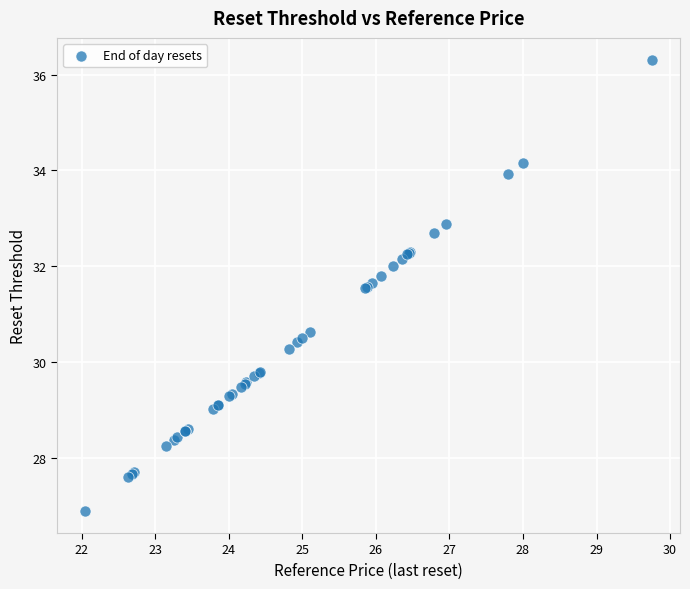

What Y value in the scatter plot is closest to 31?

30.6